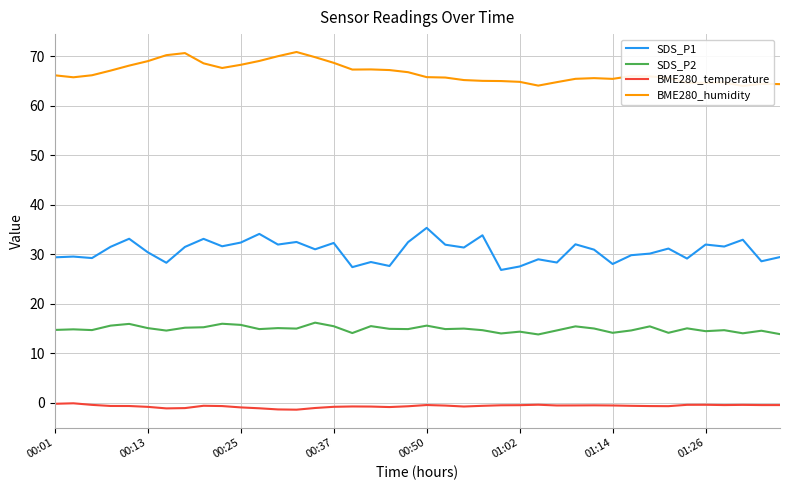

What is the smallest value displayed?

-1.4